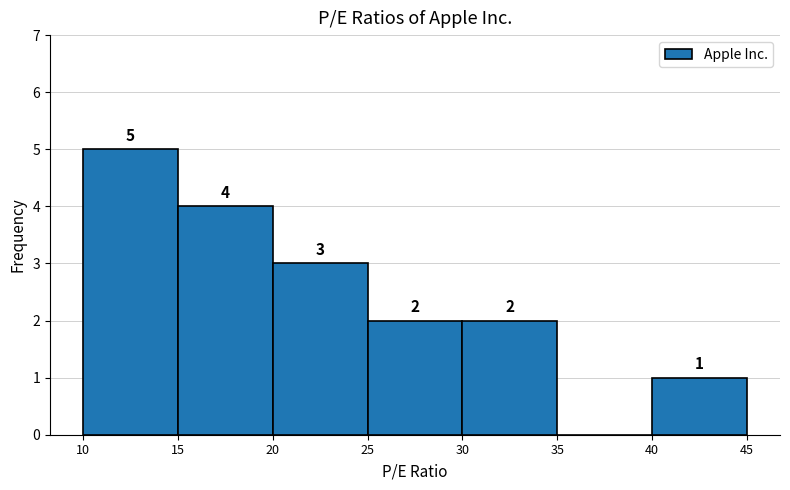

Over which range of the x-axis is the bar tallest?

10 to 15